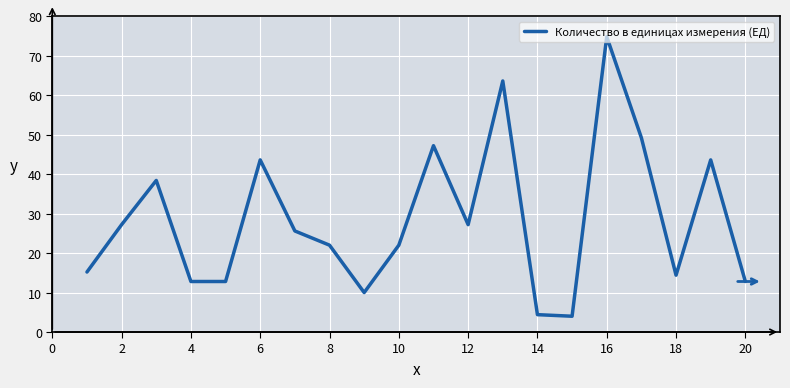

What is the difference between the maximum and minimum values?

70.8